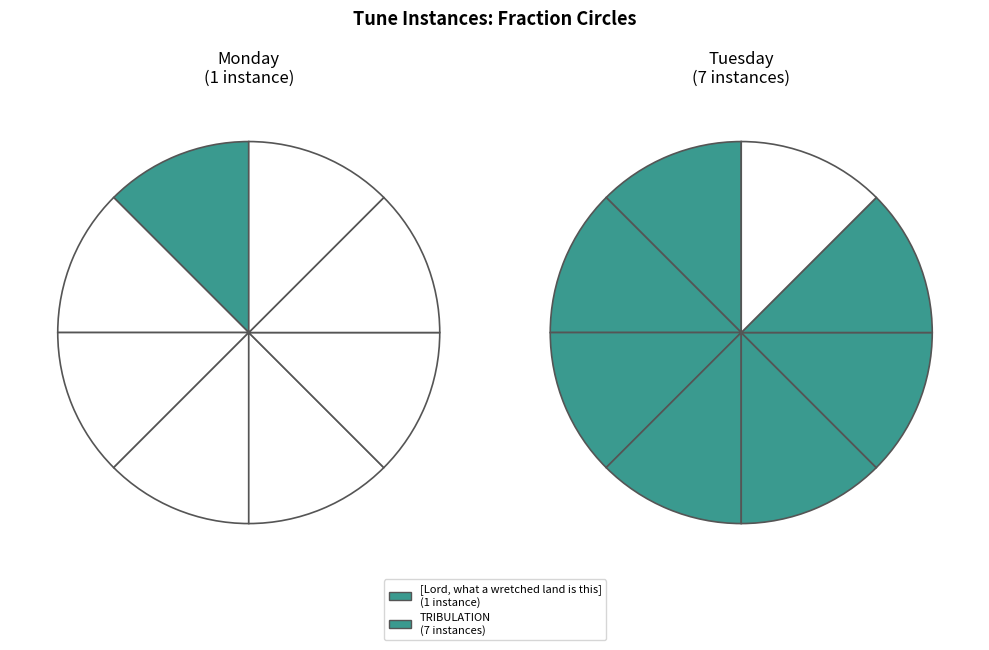

To the nearest percent, what percentage of the pie is [Lord, what a wretched land is this]?

12%